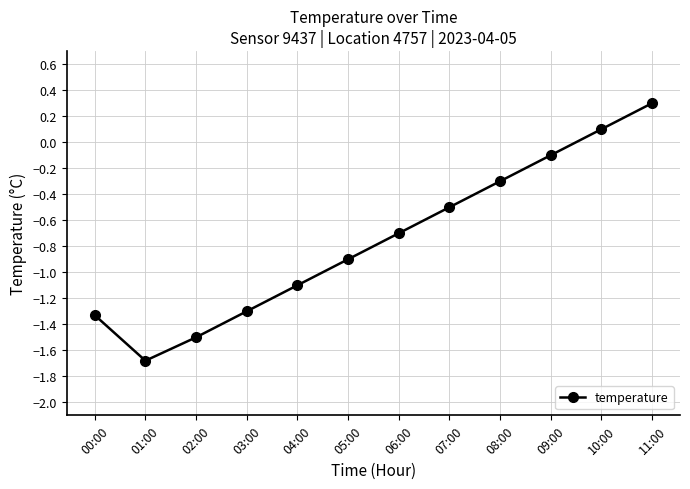

What position from the left is 06:00?

7